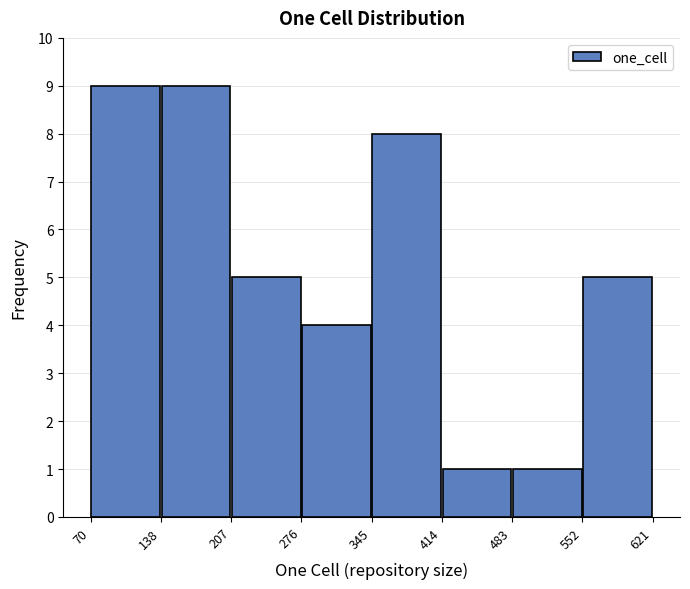

Reading left to right, transcribe this chart: for each bar, give the range it covers on the x-axis and its height. The values are not printed on the chart, so give them approximately, as read against the axis.

70 to 138: 9
138 to 207: 9
207 to 276: 5
276 to 345: 4
345 to 414: 8
414 to 483: 1
483 to 552: 1
552 to 621: 5